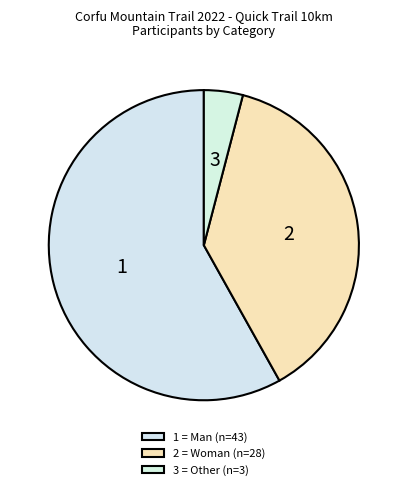

How many segments does this pie chart have?

3